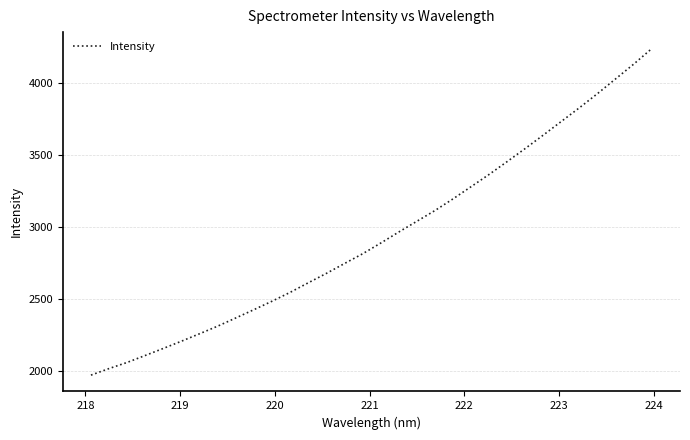

How many series are shown in this chart?

1